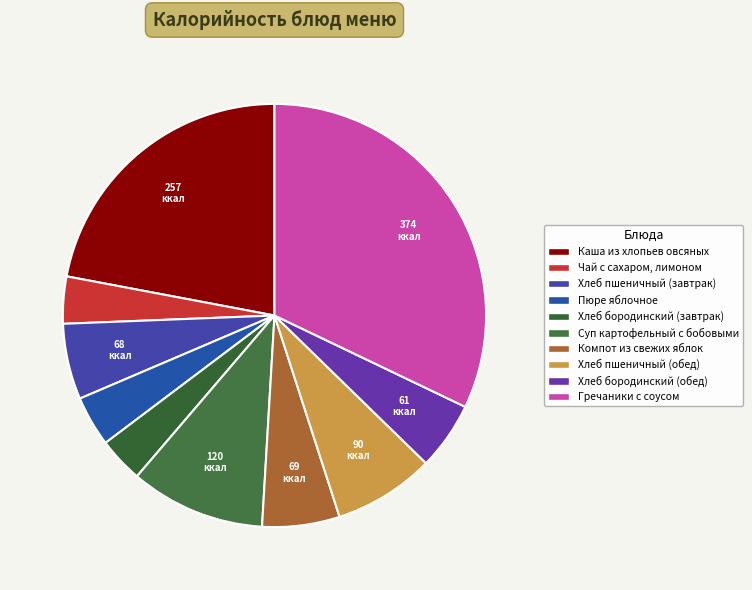

How many slices are in this pie chart?

10